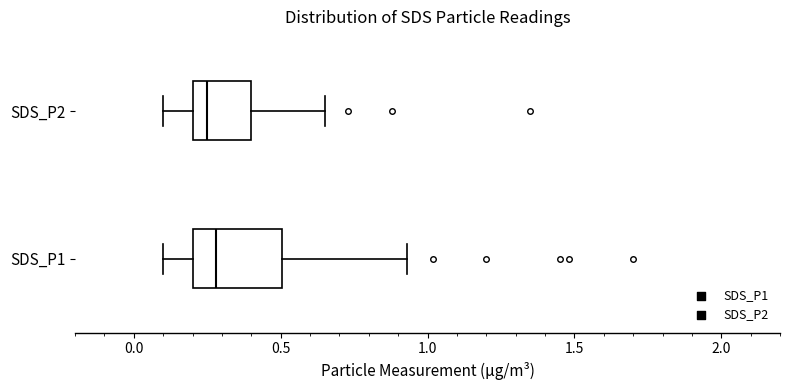

Reading bottom to top, transcribe this box plot: for each box, give where its median line is, the range the box spans, and where its two whiskers end, as read against the x-axis. The values are not printed on the chart, so give them approximately, as read against the axis.

SDS_P1: median 0.30, box 0.20 to 0.50, whiskers 0.10 to 0.95
SDS_P2: median 0.25, box 0.20 to 0.40, whiskers 0.10 to 0.65